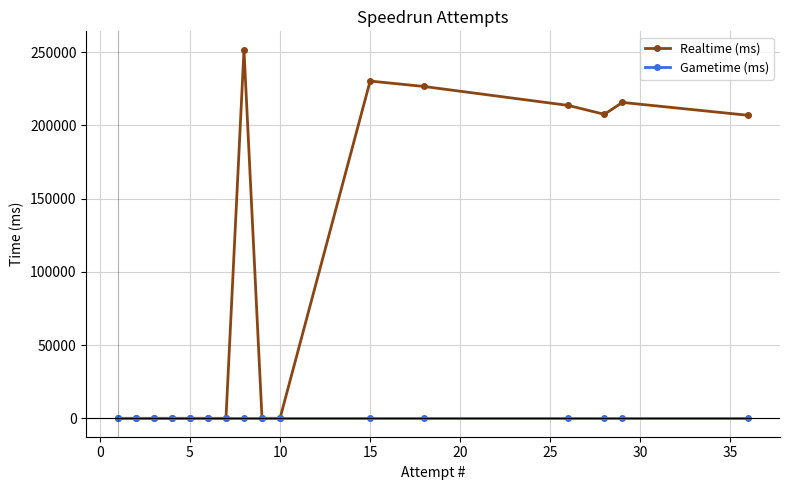

What is the greatest value displayed?

251554